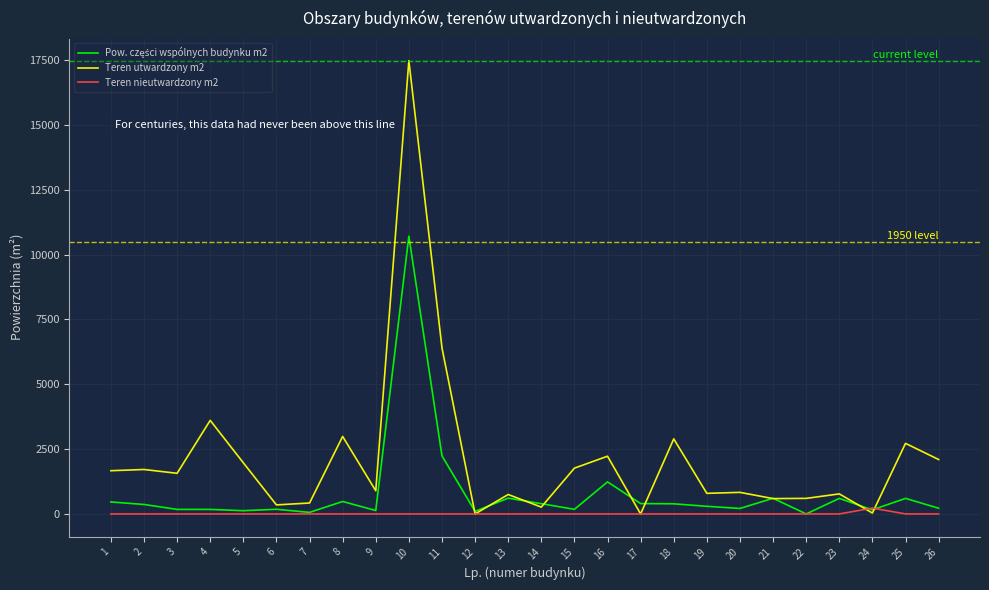

Which series has the largest total across all categories?

Teren utwardzony m2